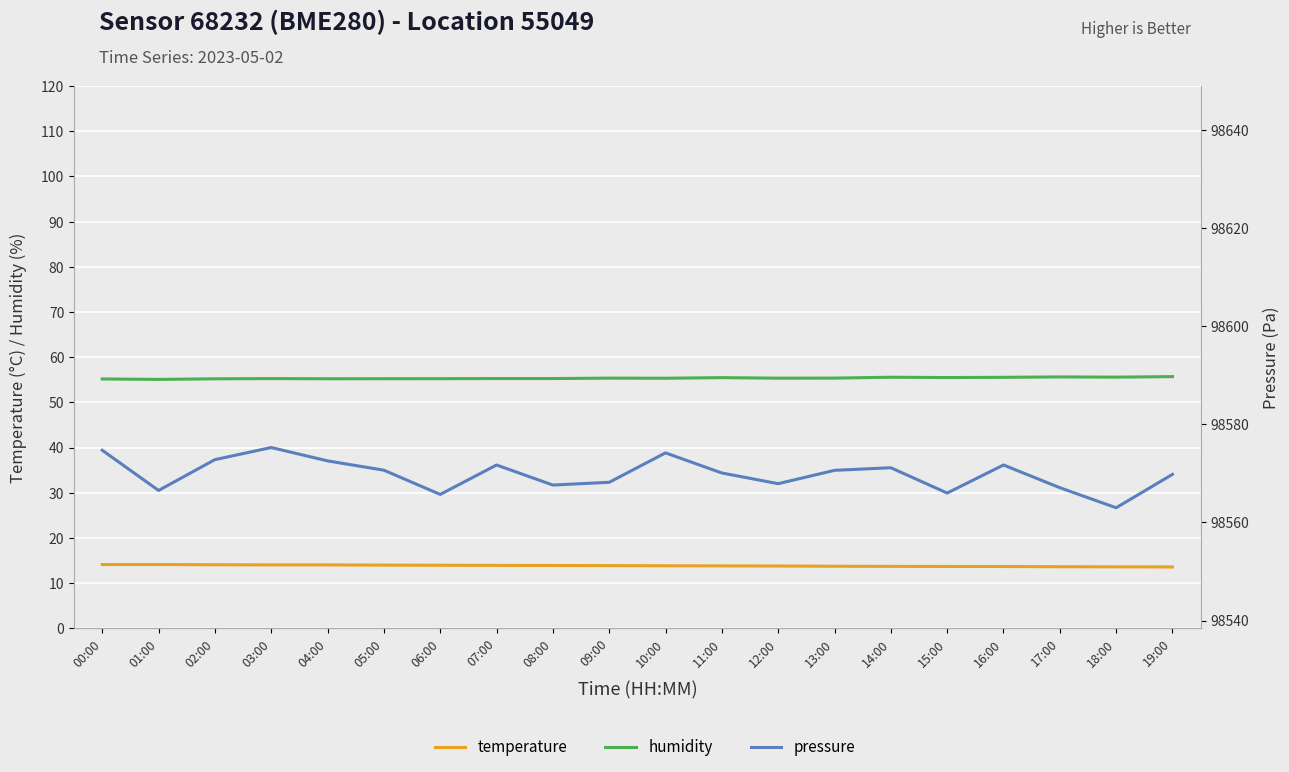

Is the value of temperature at 13:00 greater than the value of pressure at 00:00?

No